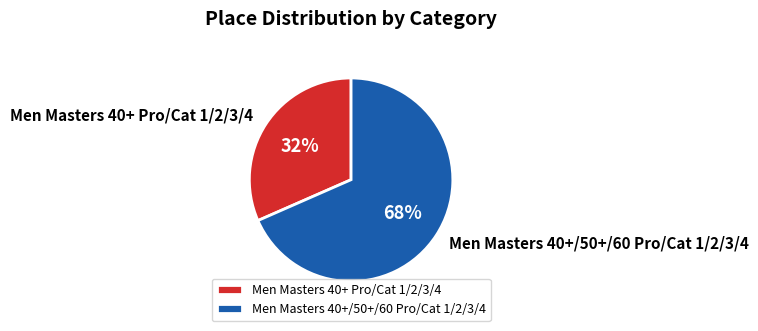

Approximately how many times larger is the value at Men Masters 40+ Pro/Cat 1/2/3/4 compared to Men Masters 40+/50+/60 Pro/Cat 1/2/3/4?

0.5